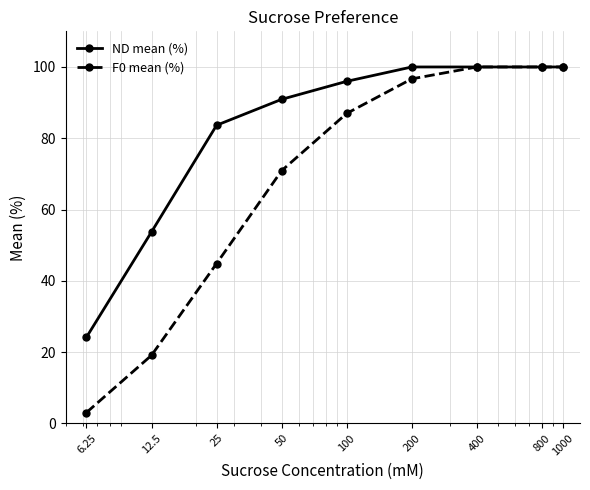

Rank the series by their average value, from highest to lowest.

ND mean (%), F0 mean (%)